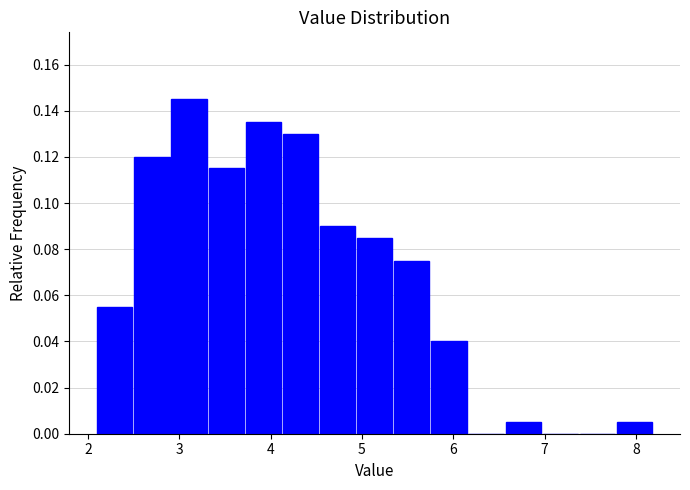

Reading left to right, list every bar in this chart as the range it spans on the x-axis followed by its height. Neither the bar edges nor the heights are printed on the chart, so give them approximately, as read against the axes.

2.1 to 2.5: 0.056
2.5 to 2.9: 0.120
2.9 to 3.3: 0.146
3.3 to 3.7: 0.116
3.7 to 4.1: 0.136
4.1 to 4.5: 0.130
4.5 to 4.9: 0.090
4.9 to 5.4: 0.086
5.4 to 5.8: 0.076
5.8 to 6.2: 0.040
6.2 to 6.6: 0
6.6 to 7.0: 0.006
7.0 to 7.4: 0
7.4 to 7.8: 0
7.8 to 8.2: 0.006